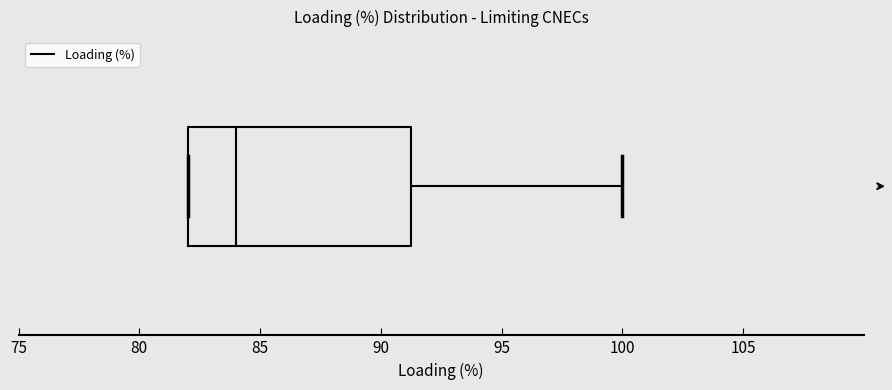

Where does the right whisker of the box end on the x-axis? The values are not printed on the chart, so give them approximately, as read against the axis.

100.0